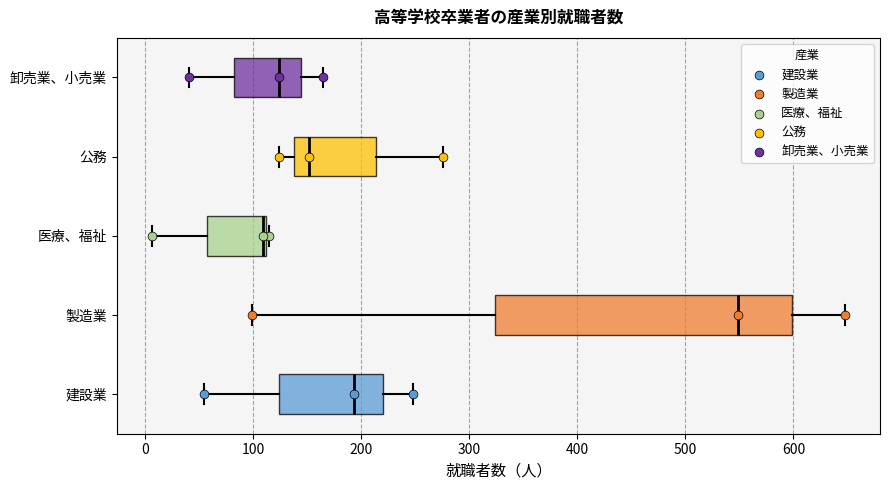

Reading bottom to top, transcribe this box plot: for each box, give where its median line is, the range the box spans, and where its two whiskers end, as read against the x-axis. The values are not printed on the chart, so give them approximately, as read against the axis.

建設業: median 190, box 120 to 220, whiskers 60 to 250
製造業: median 550, box 320 to 600, whiskers 100 to 650
医療、福祉: median 110, box 60 to 110, whiskers 10 to 120
公務: median 150, box 140 to 210, whiskers 120 to 280
卸売業、小売業: median 120, box 80 to 140, whiskers 40 to 170